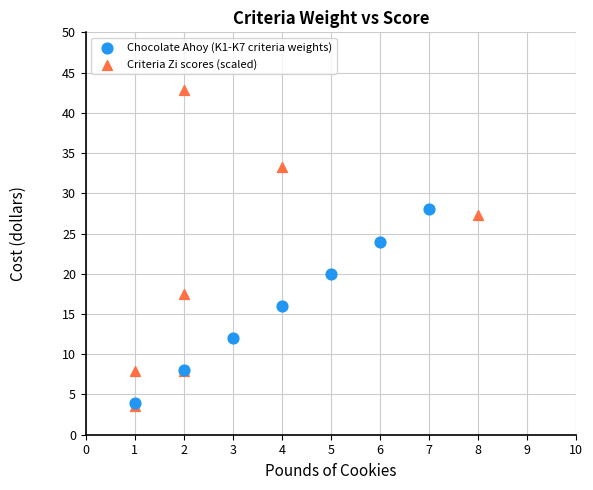

Which series has the widest spread of Y values?

Criteria Zi scores (scaled)